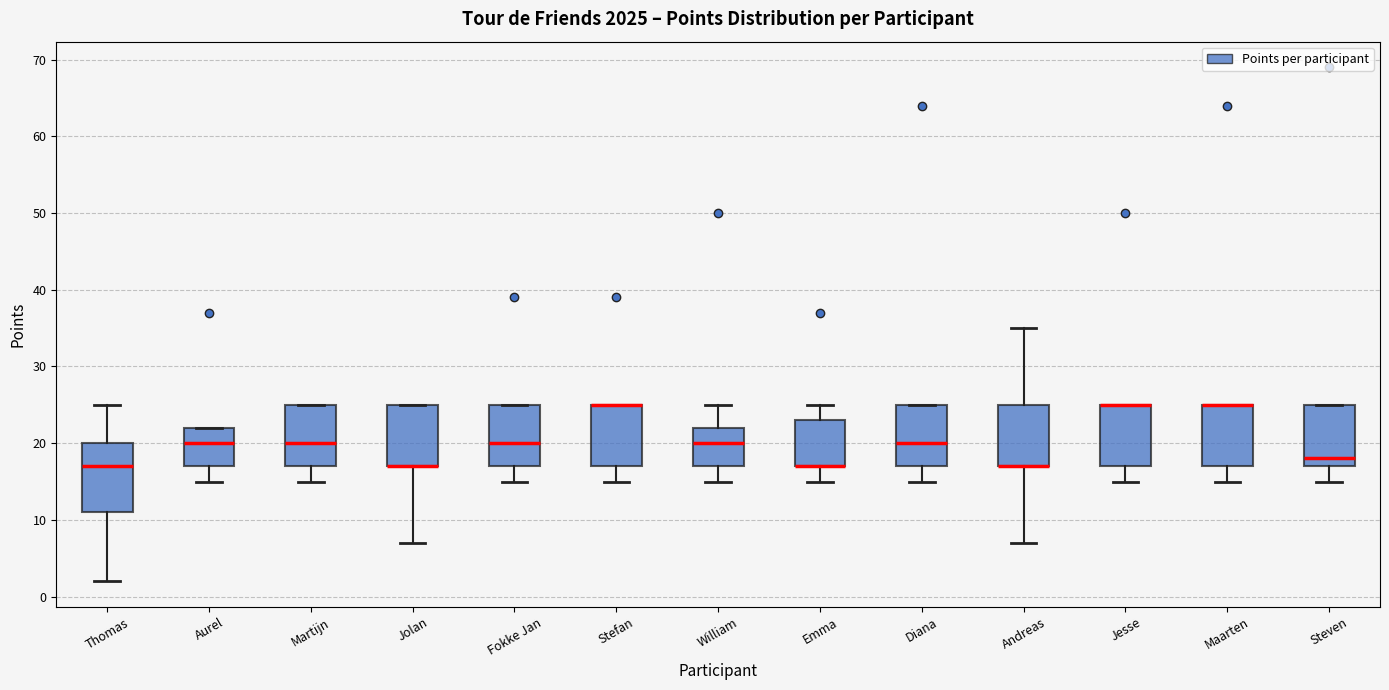

Which box is the tallest, from its lower edge to its upper edge?

Thomas